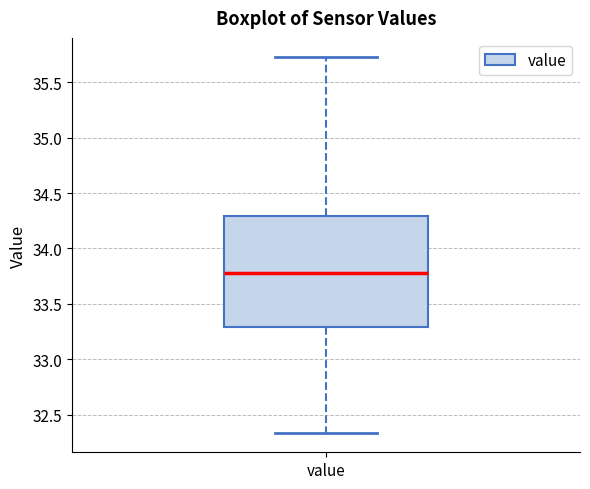

Read this box plot against the y-axis: the position of the median line, the range covered by the box, and the ends of both whiskers. The values are not printed on the chart, so give them approximately, as read against the axis.

median 33.80, box 33.30 to 34.30, whiskers 32.35 to 35.75